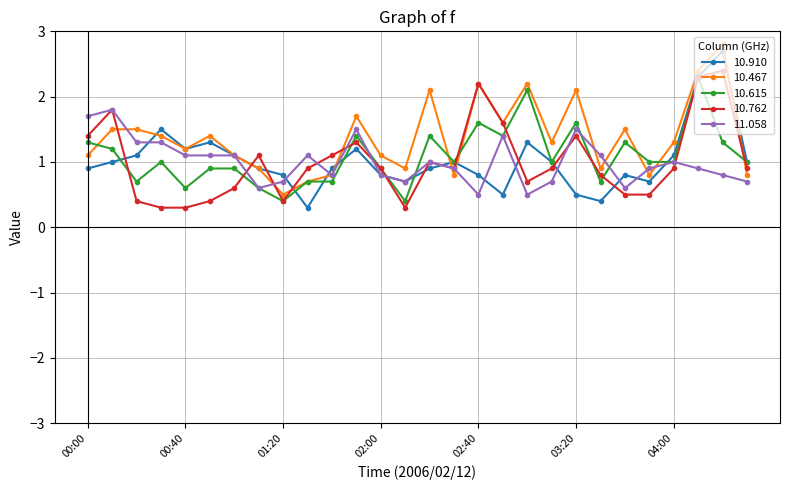

Reading left to right, what are all the values shown in this chart?

10.910: 0.9	1.0	1.1	1.5	1.2	1.3	1.1	0.9	0.8	0.3	0.9	1.2	0.8	0.7	0.9	1.0	0.8	0.5	1.3	1.0	0.5	0.4	0.8	0.7	1.1	2.3	2.7	1.0
10.467: 1.1	1.5	1.5	1.4	1.2	1.4	1.1	0.9	0.5	0.7	0.8	1.7	1.1	0.9	2.1	0.8	2.2	1.6	2.2	1.3	2.1	0.9	1.5	0.8	1.3	2.4	2.8	0.8
10.615: 1.3	1.2	0.7	1.0	0.6	0.9	0.9	0.6	0.4	0.7	0.7	1.4	0.9	0.4	1.4	1.0	1.6	1.4	2.1	1.0	1.6	0.7	1.3	1.0	1.0	2.3	1.3	1.0
10.762: 1.4	1.8	0.4	0.3	0.3	0.4	0.6	1.1	0.4	0.9	1.1	1.3	0.9	0.3	1.0	0.9	2.2	1.6	0.7	0.9	1.4	0.8	0.5	0.5	0.9	2.3	2.4	0.9
11.058: 1.7	1.8	1.3	1.3	1.1	1.1	1.1	0.6	0.7	1.1	0.8	1.5	0.8	0.7	1.0	0.9	0.5	1.4	0.5	0.7	1.5	1.1	0.6	0.9	1.0	0.9	0.8	0.7